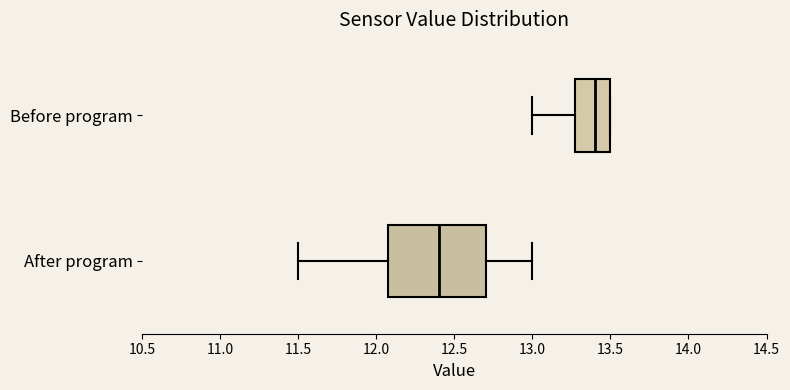

Which box's median line is the furthest to the right?

Before program